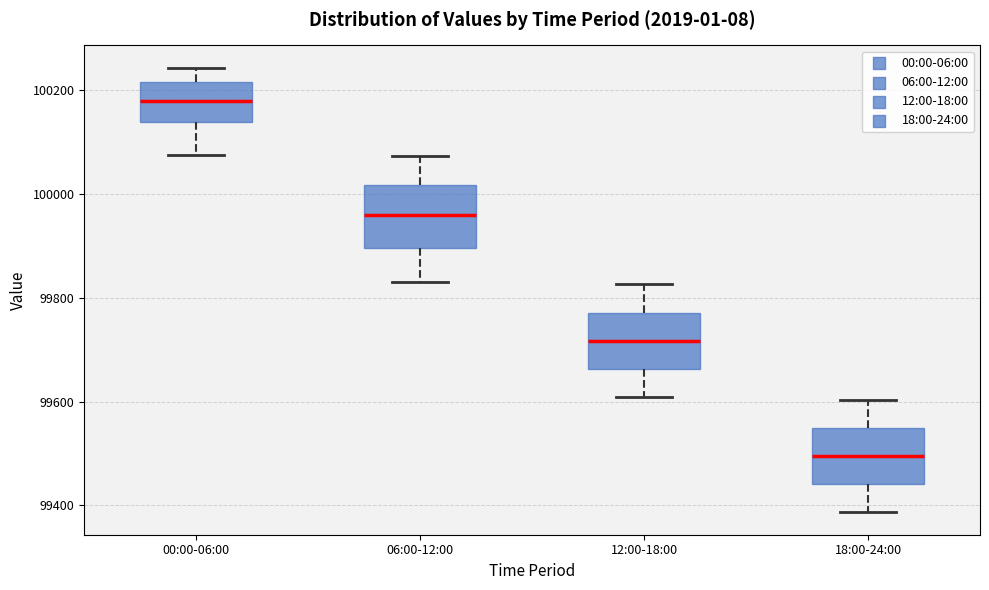

Where does the lower whisker of the box for 18:00-24:00 end on the y-axis? The values are not printed on the chart, so give them approximately, as read against the axis.

99380